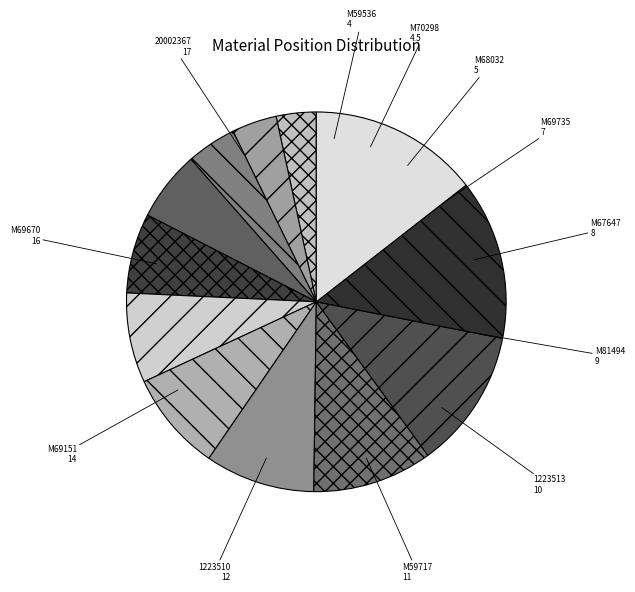

Which category has the biggest portion of the pie?

20002367